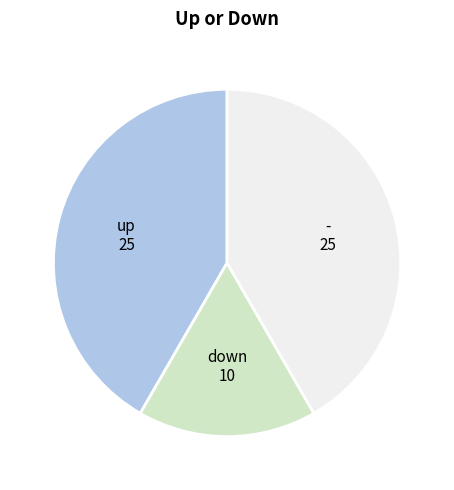

How many slices are in this pie chart?

3